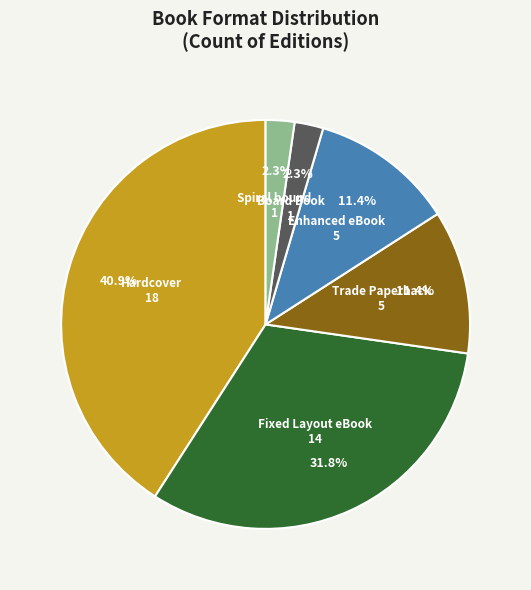

Does any single category account for the majority?

No